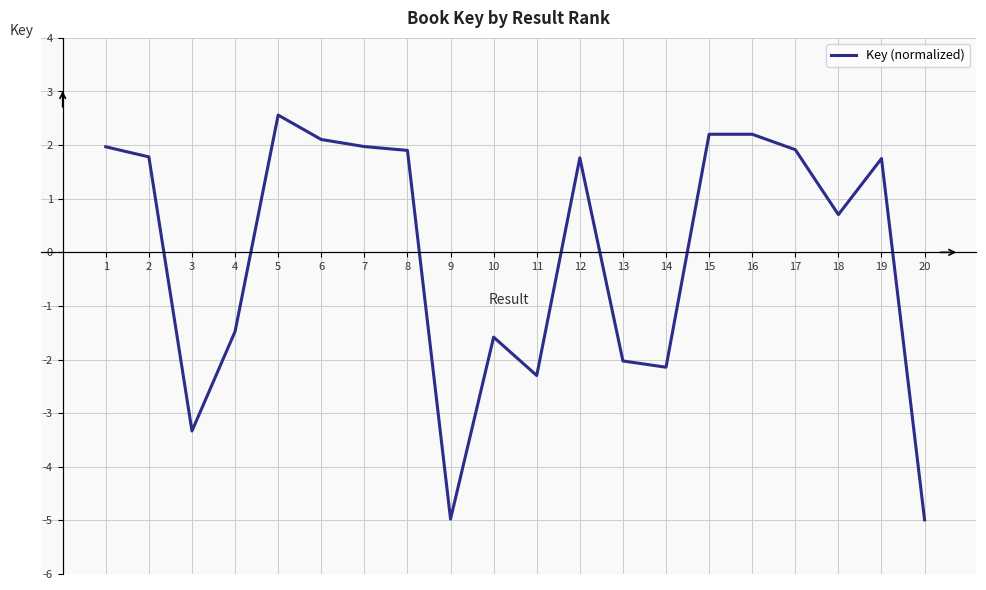

What is the difference between the values at 17 and 10?

3.5